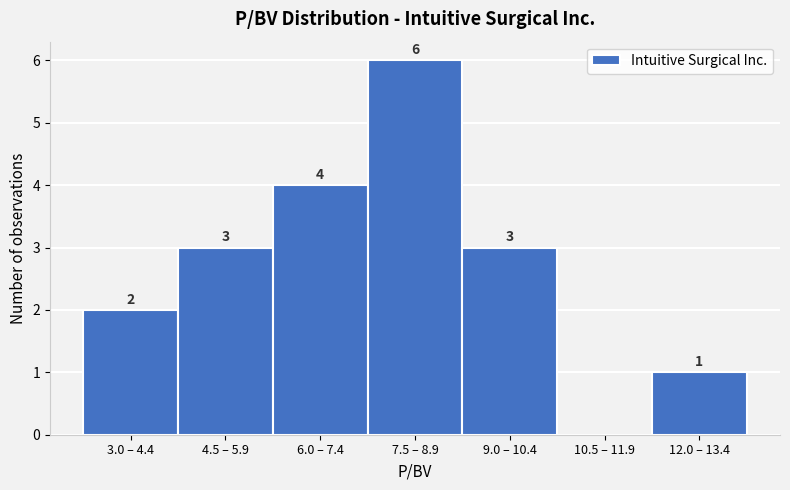

Reading left to right, transcribe all the data shown in this chart.

3.0 – 4.4=2	4.5 – 5.9=3	6.0 – 7.4=4	7.5 – 8.9=6	9.0 – 10.4=3	10.5 – 11.9=0	12.0 – 13.4=1